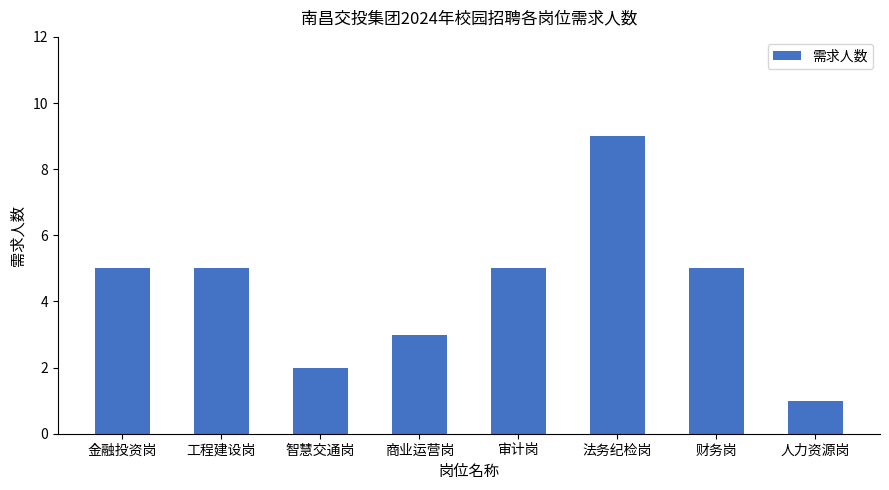

What is the ratio of the value at 法务纪检岗 to the value at 财务岗?

1.8